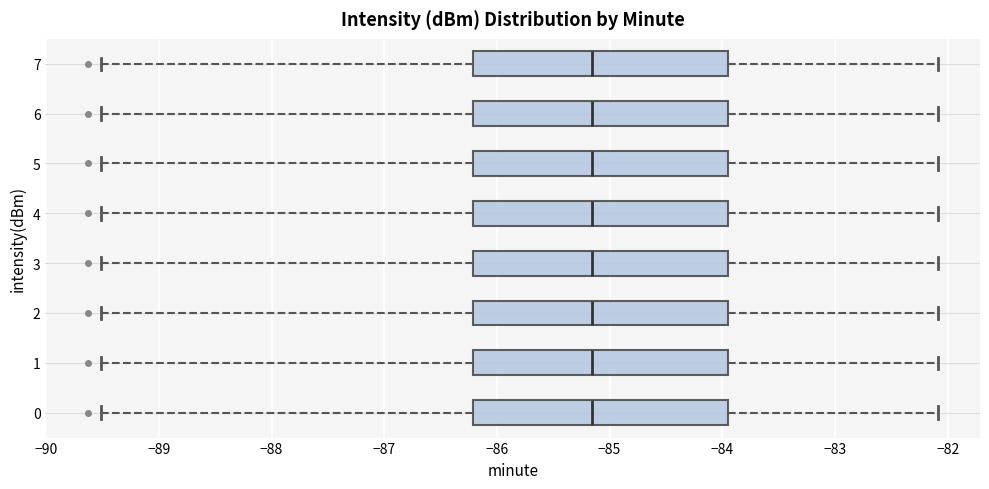

Reading bottom to top, transcribe this box plot: for each box, give where its median line is, the range the box spans, and where its two whiskers end, as read against the x-axis. The values are not printed on the chart, so give them approximately, as read against the axis.

0: median -85.2, box -86.2 to -83.9, whiskers -89.5 to -82.1
1: median -85.2, box -86.2 to -83.9, whiskers -89.5 to -82.1
2: median -85.2, box -86.2 to -83.9, whiskers -89.5 to -82.1
3: median -85.2, box -86.2 to -83.9, whiskers -89.5 to -82.1
4: median -85.2, box -86.2 to -83.9, whiskers -89.5 to -82.1
5: median -85.2, box -86.2 to -83.9, whiskers -89.5 to -82.1
6: median -85.2, box -86.2 to -83.9, whiskers -89.5 to -82.1
7: median -85.2, box -86.2 to -83.9, whiskers -89.5 to -82.1